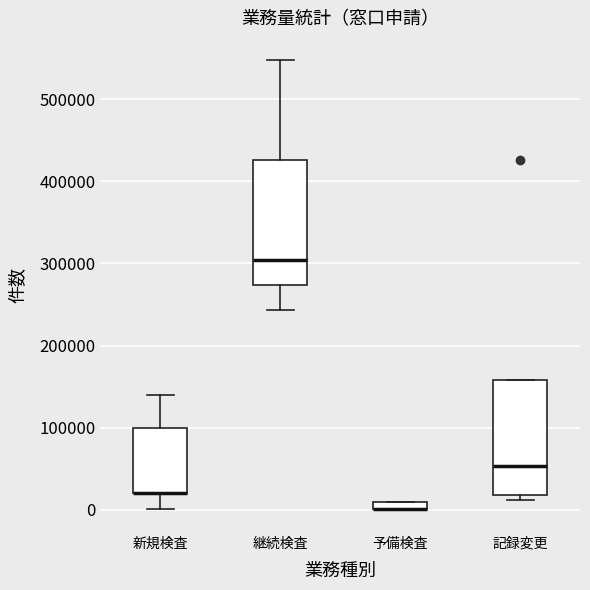

Comparing the boxes themselves (not the whiskers), which one is the tallest?

継続検査